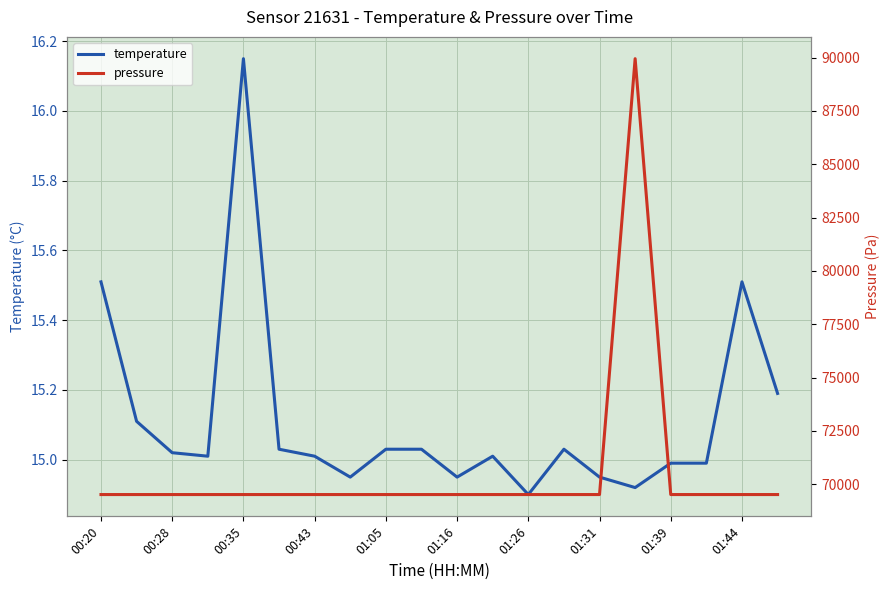

At which label is temperature closest to 15?

00:43